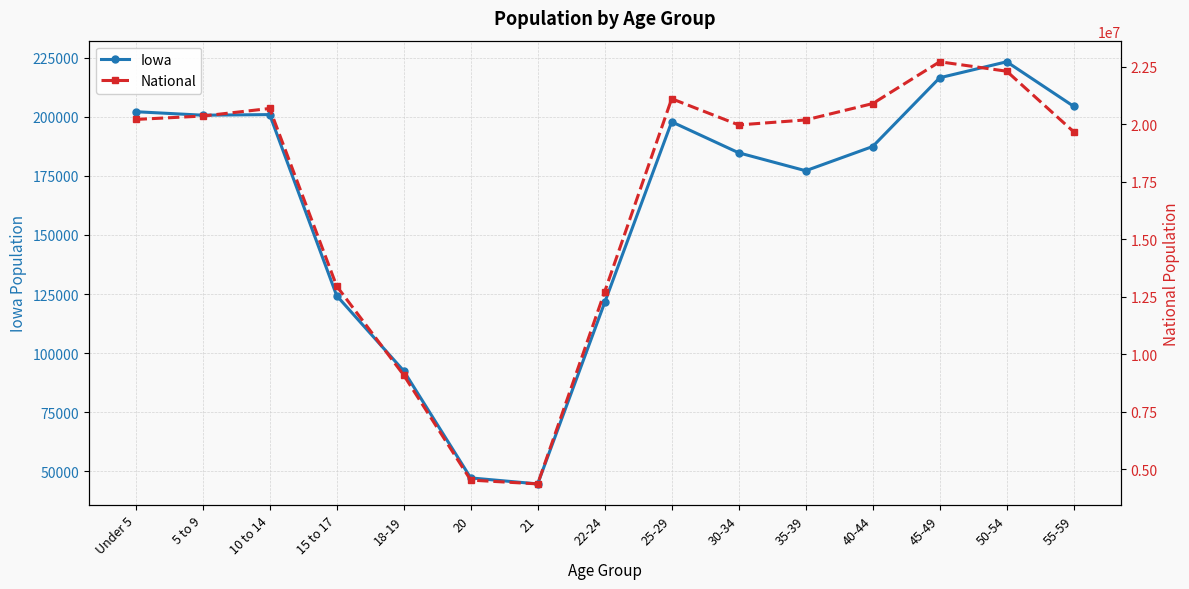

What position from the left is 30-34?

10